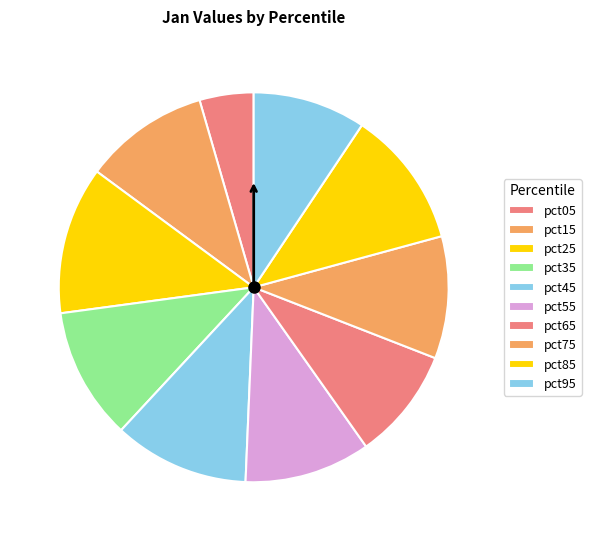

Is it true that pct35 is 11% of the pie?

True